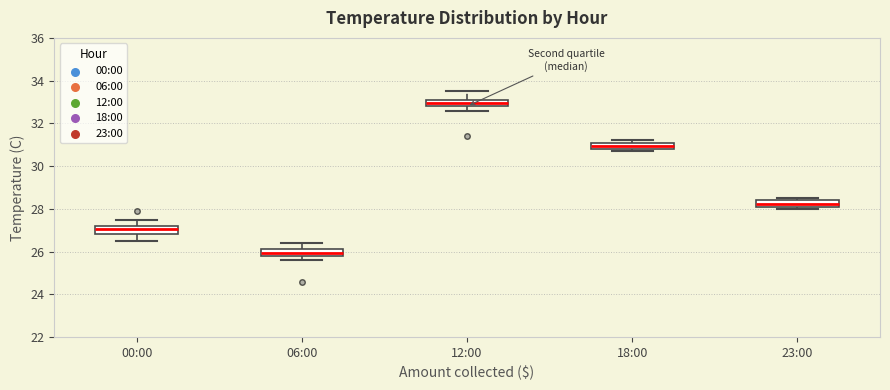

Where is the upper edge of the box for 18:00 on the y-axis? The values are not printed on the chart, so give them approximately, as read against the axis.

31.2